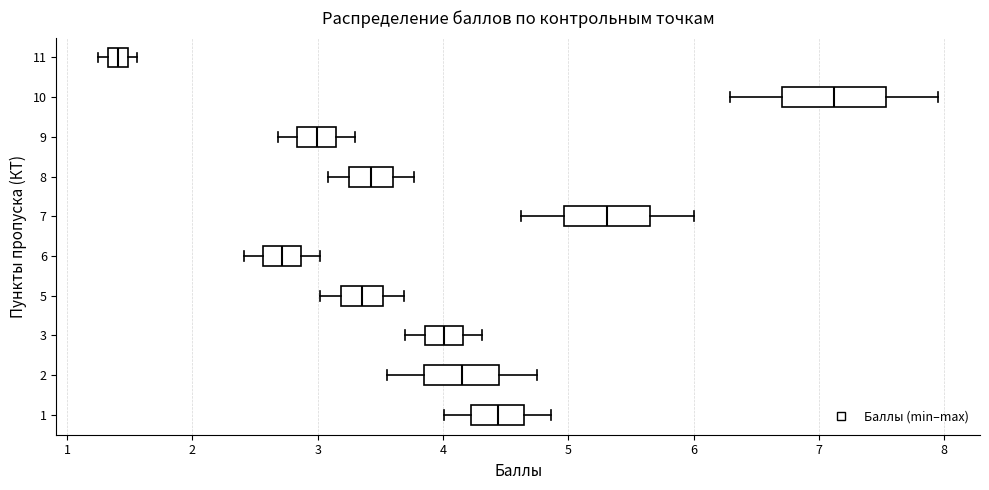

Reading bottom to top, read every box against the x-axis: the position of its median line, the range the box covers, and the ends of its whiskers. The values are not printed on the chart, so give them approximately, as read against the axis.

1: median 4.4, box 4.2 to 4.6, whiskers 4.0 to 4.9
2: median 4.2, box 3.9 to 4.5, whiskers 3.6 to 4.8
3: median 4.0, box 3.9 to 4.2, whiskers 3.7 to 4.3
5: median 3.4, box 3.2 to 3.5, whiskers 3.0 to 3.7
6: median 2.7, box 2.6 to 2.9, whiskers 2.4 to 3.0
7: median 5.3, box 5.0 to 5.7, whiskers 4.6 to 6.0
8: median 3.4, box 3.3 to 3.6, whiskers 3.1 to 3.8
9: median 3.0, box 2.8 to 3.1, whiskers 2.7 to 3.3
10: median 7.1, box 6.7 to 7.5, whiskers 6.3 to 8.0
11: median 1.4, box 1.3 to 1.5, whiskers 1.3 (left of the box's left edge) to 1.6